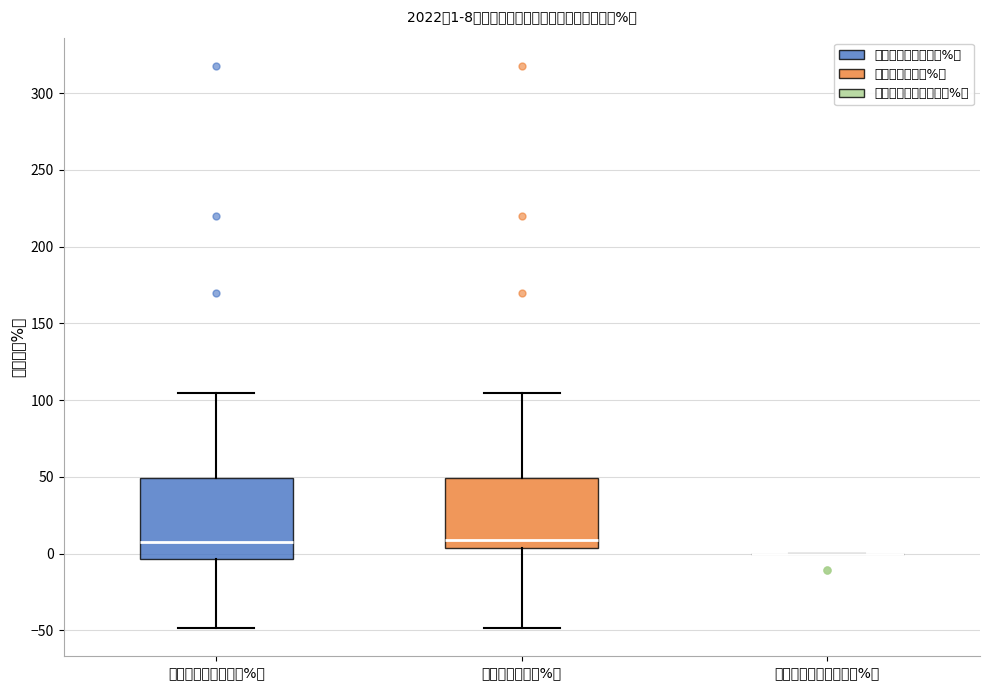

Which box is the tallest, from its lower edge to its upper edge?

固定资产投资增长（%）